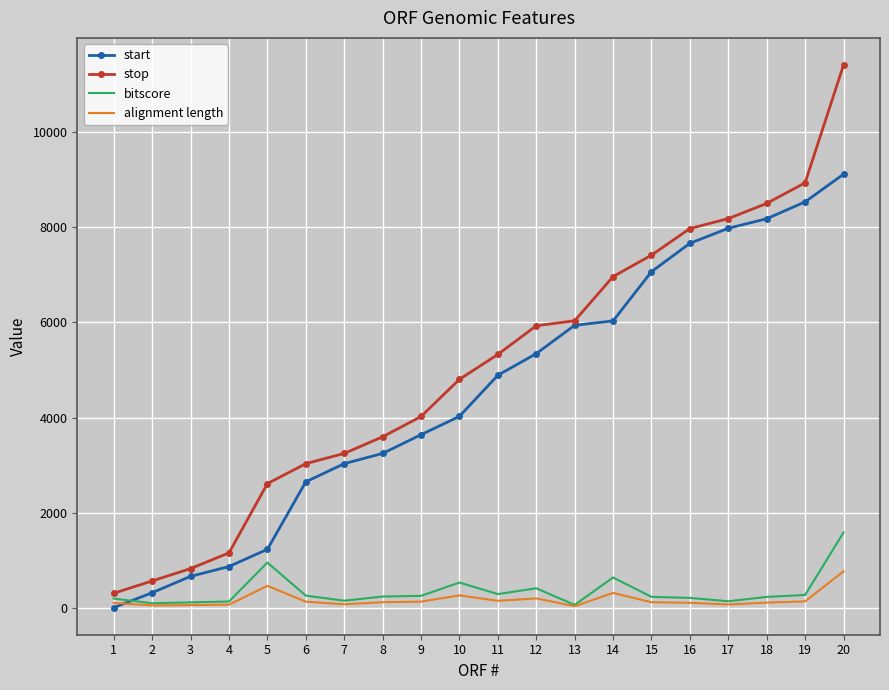

Which series has the largest total across all categories?

stop